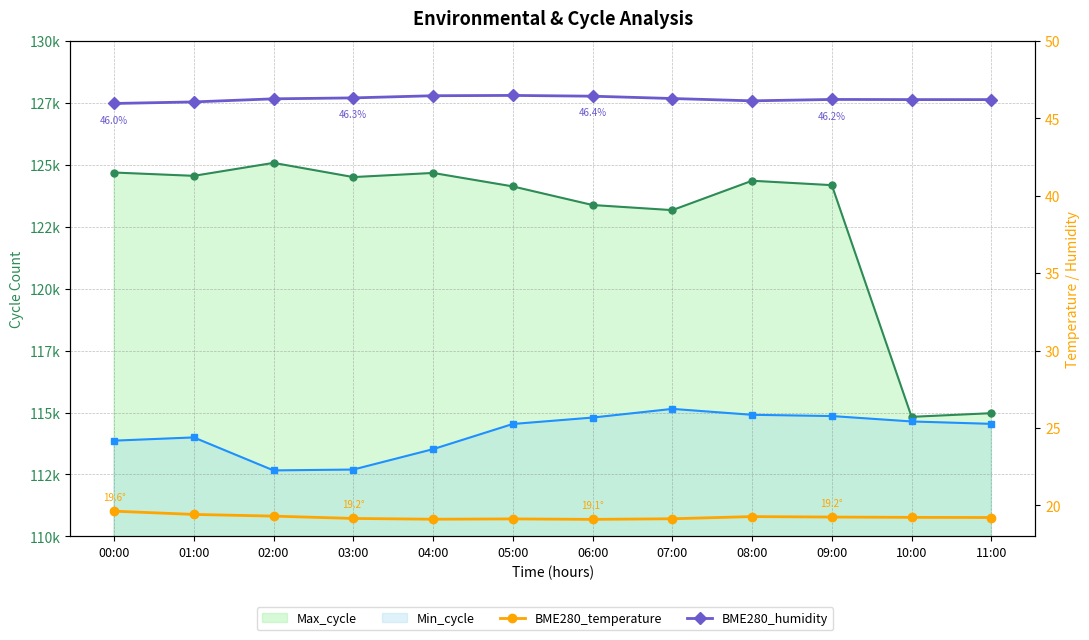

At which category does BME280_humidity reach its first local valley?

08:00